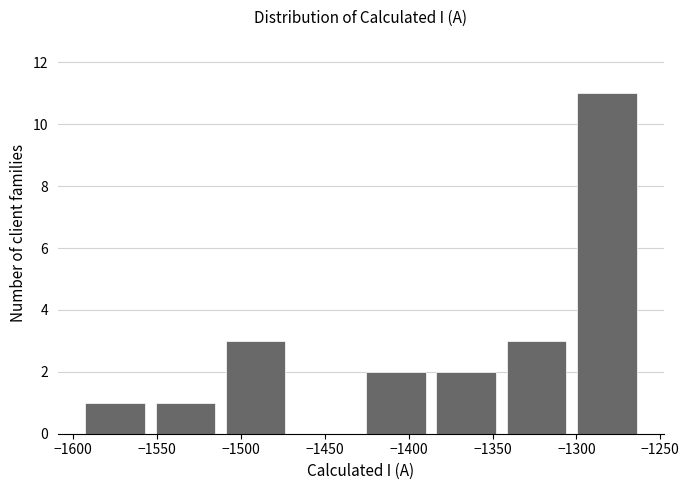

Which range on the x-axis has the tallest bar?

-1305 to -1260